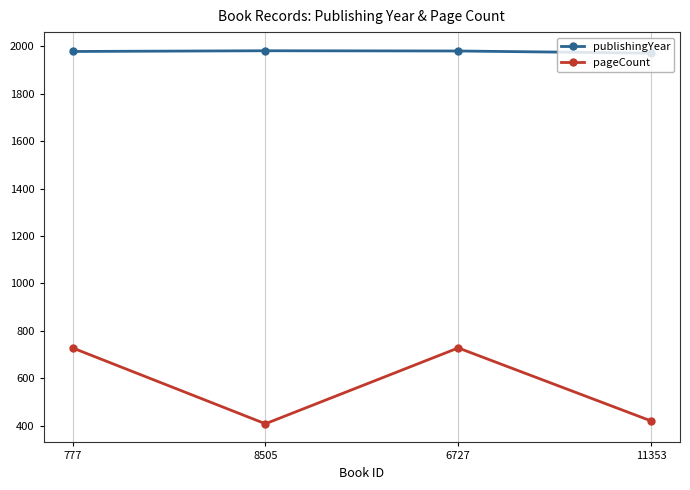

Is the value of publishingYear at 11353 greater than the value of pageCount at 6727?

Yes